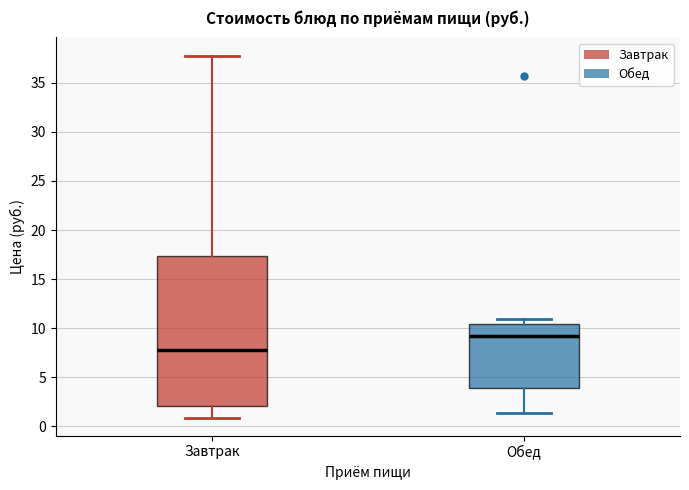

Where is the upper edge of the box for Обед on the y-axis? The values are not printed on the chart, so give them approximately, as read against the axis.

10.5